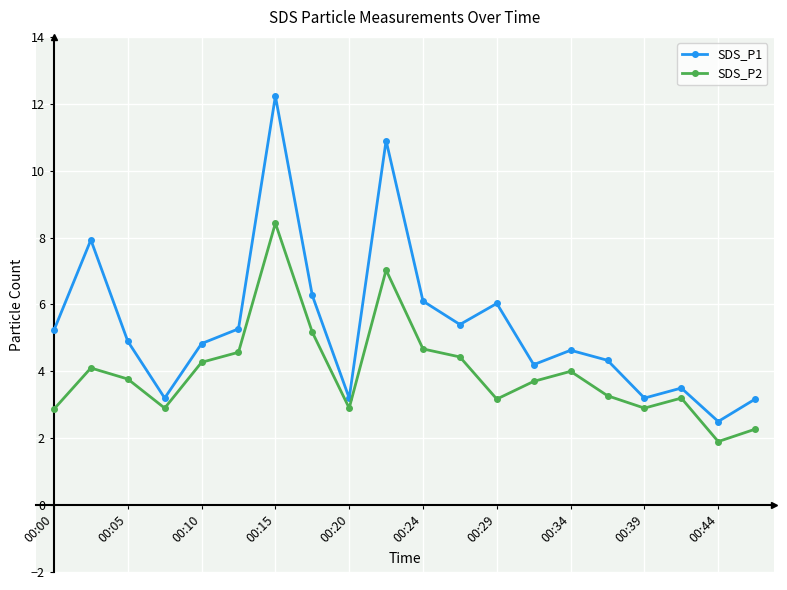

How many values in the SDS_P2 series are below 3?

6